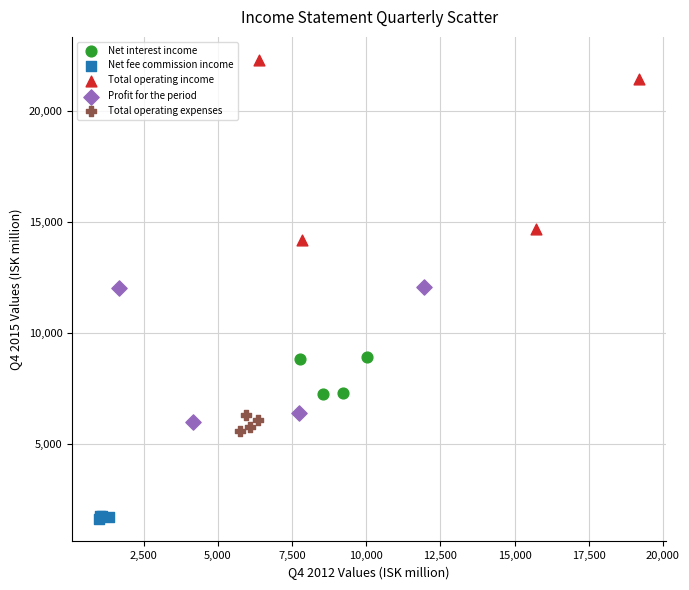

Which series has the widest spread of Y values?

Total operating income